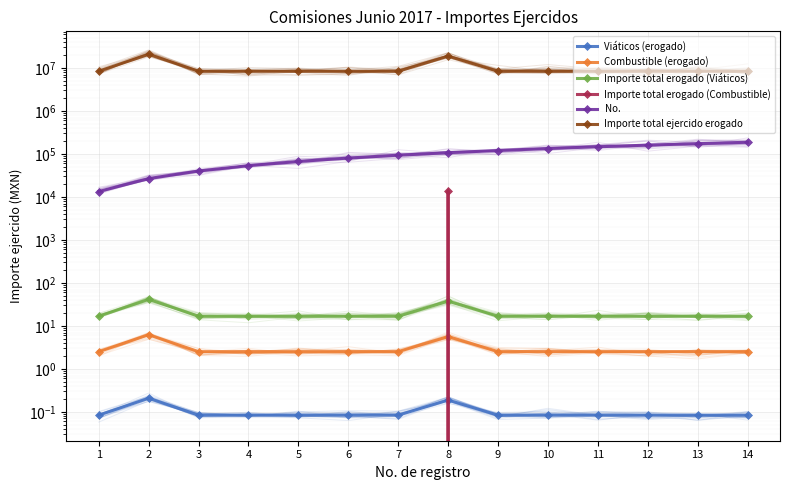

The Importe total erogado (Combustible) series shows 0.0 at 6. True or false?

True